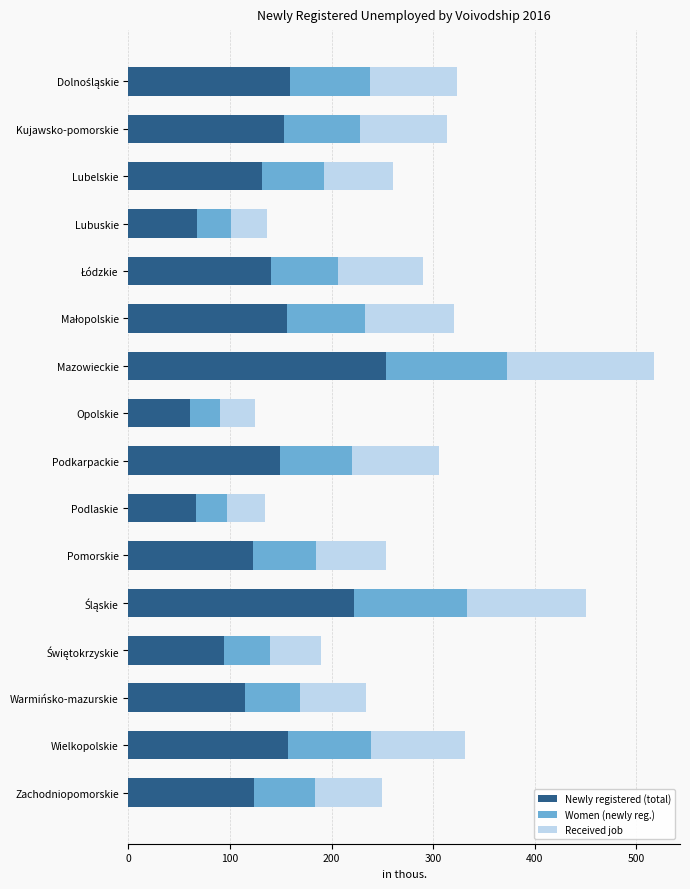

The value of Newly registered (total) at Mazowieckie is 171.1. True or false?

False